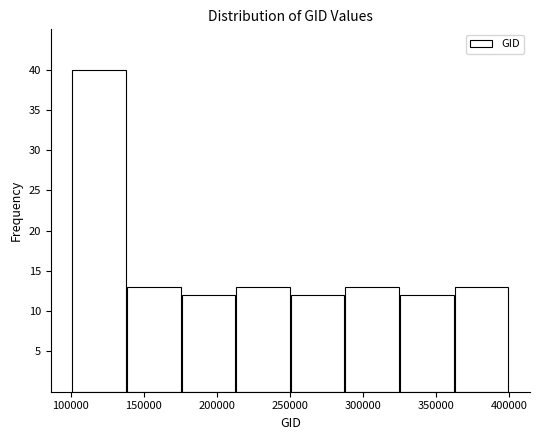

What is the height of the bar covering 140000 to 175000 on the x-axis? Neither the bar edges nor the heights are printed on the chart, so give them approximately, as read against the axes.

13